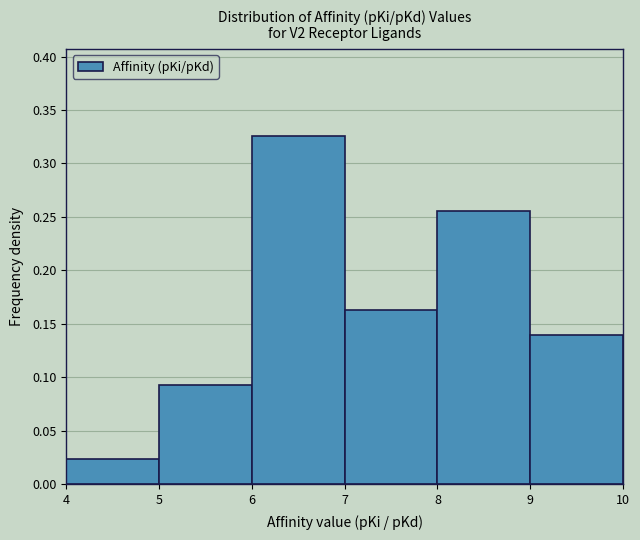

Reading left to right, list every bar in this chart as the range it spans on the x-axis followed by its height. The values are not printed on the chart, so give them approximately, as read against the axis.

4 to 5: 0.025
5 to 6: 0.095
6 to 7: 0.325
7 to 8: 0.165
8 to 9: 0.255
9 to 10: 0.140